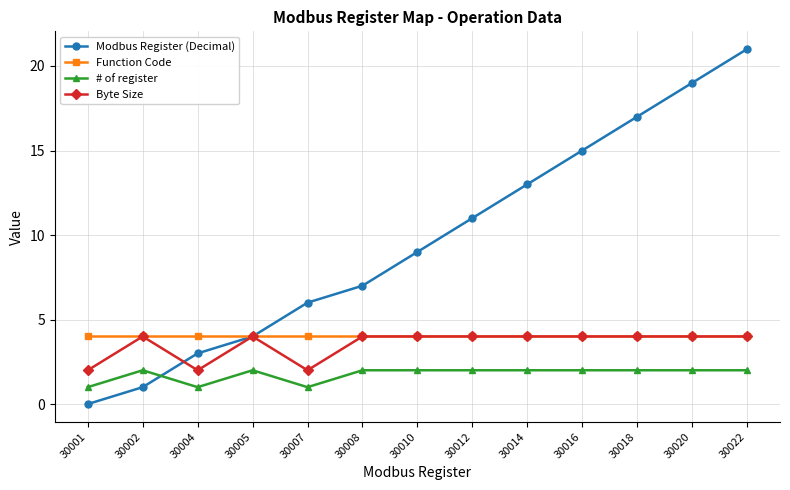

List the labels in order of Modbus Register (Decimal) value, smallest first.

30001, 30002, 30004, 30005, 30007, 30008, 30010, 30012, 30014, 30016, 30018, 30020, 30022